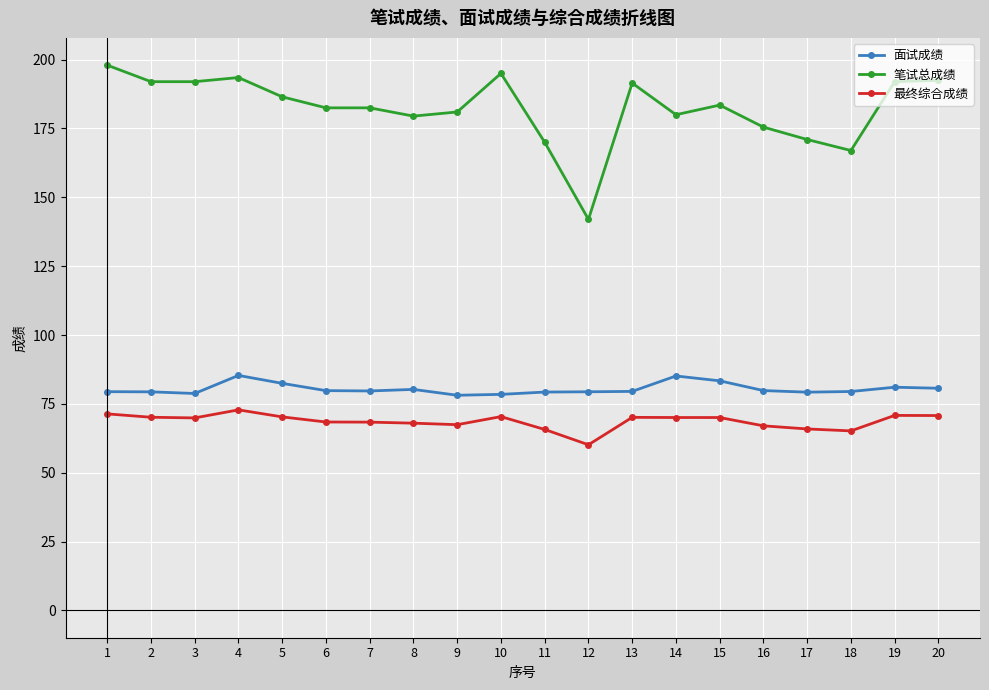

Does the chart have visible grid lines?

Yes